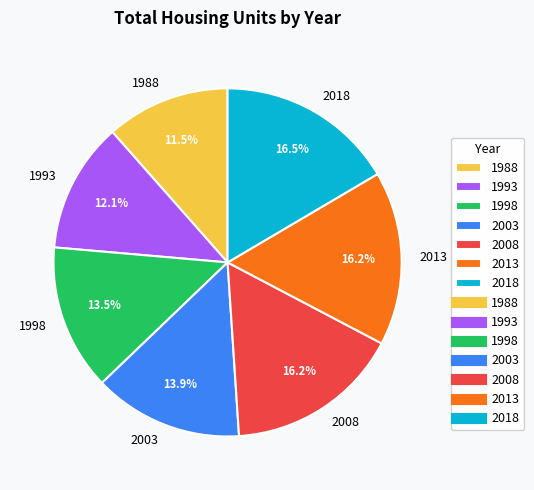

The 2008 slice represents 16% of the pie. True or false?

True